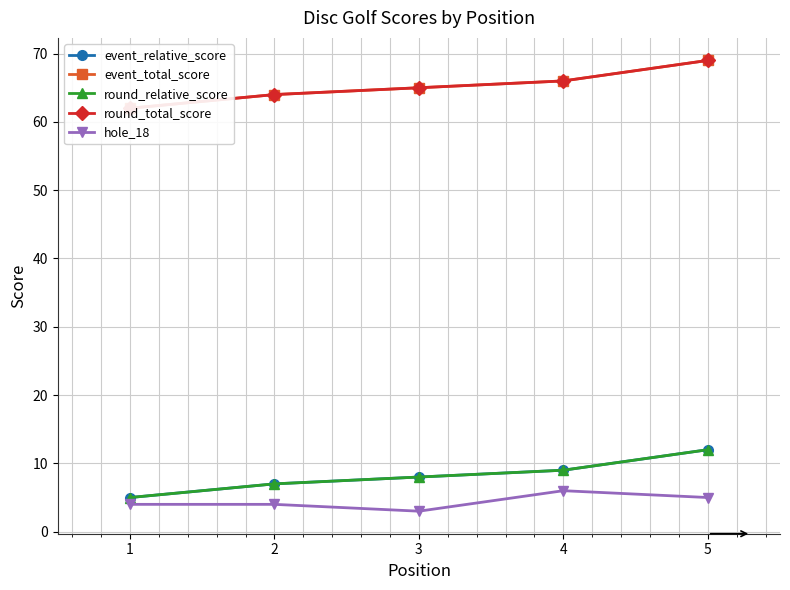

Count the number of categories in the chart.

5